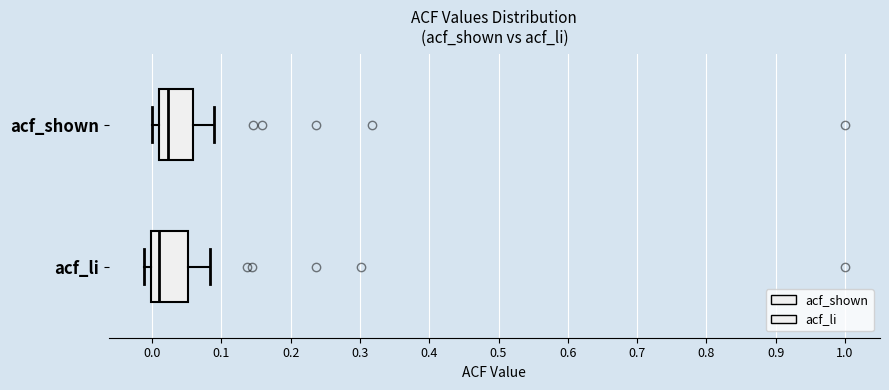

Reading bottom to top, transcribe this box plot: for each box, give where its median line is, the range the box spans, and where its two whiskers end, as read against the x-axis. The values are not printed on the chart, so give them approximately, as read against the axis.

acf_li: median 0.01, box 0.00 to 0.05, whiskers -0.01 to 0.08
acf_shown: median 0.02, box 0.01 to 0.06, whiskers 0.00 to 0.09